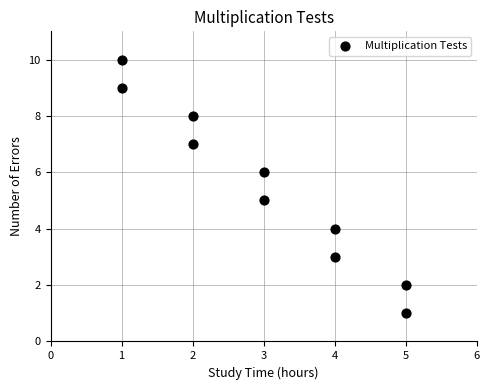

What is the range of X values (max minus min)?

4